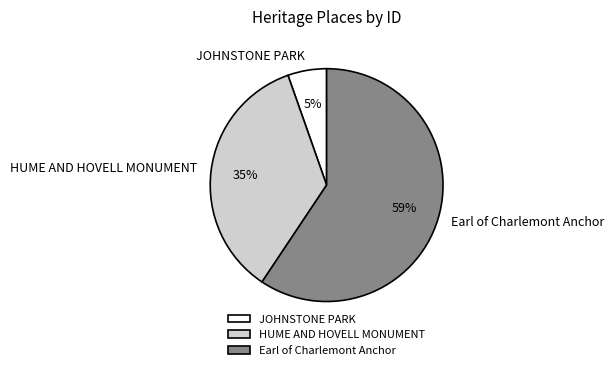

To the nearest percent, what is the difference between the JOHNSTONE PARK and HUME AND HOVELL MONUMENT slice percentages?

30%